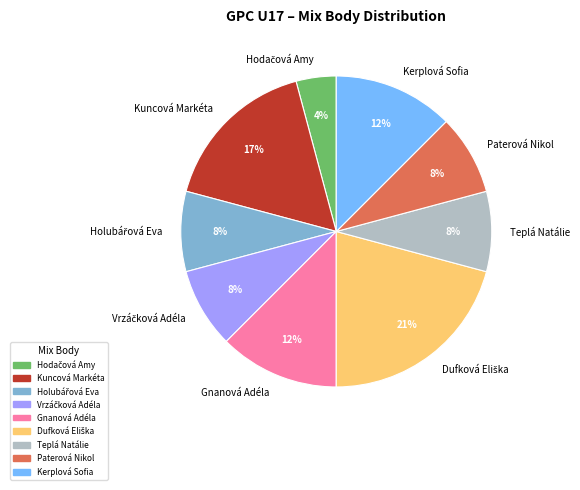

How many segments does this pie chart have?

9